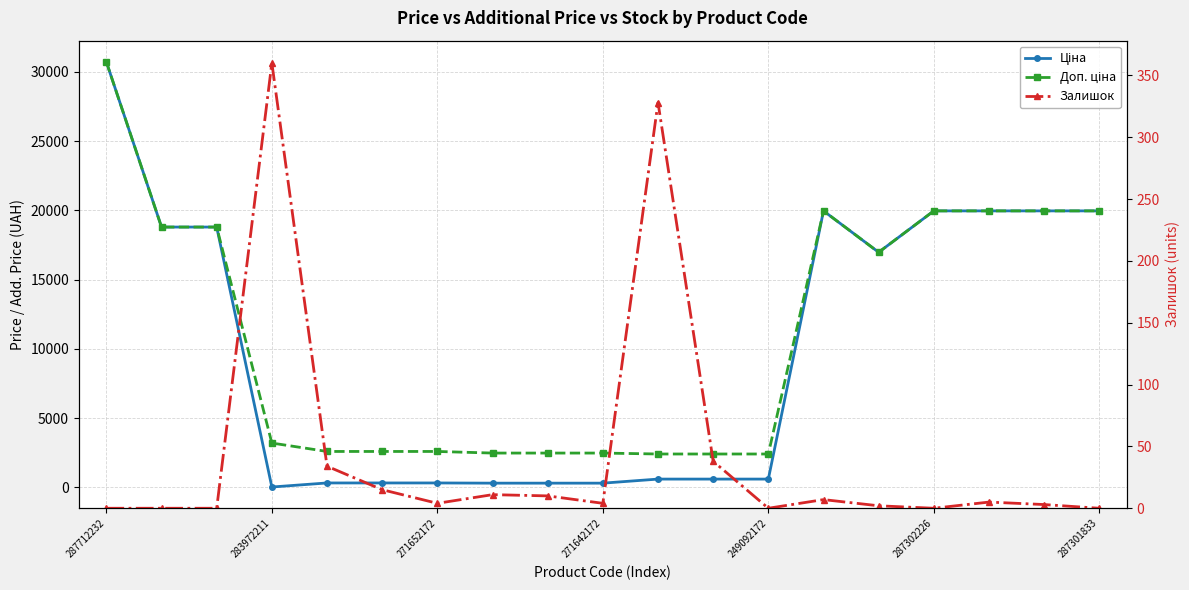

What is the difference between the maximum and second lowest values in the Ціна series?

30406.8